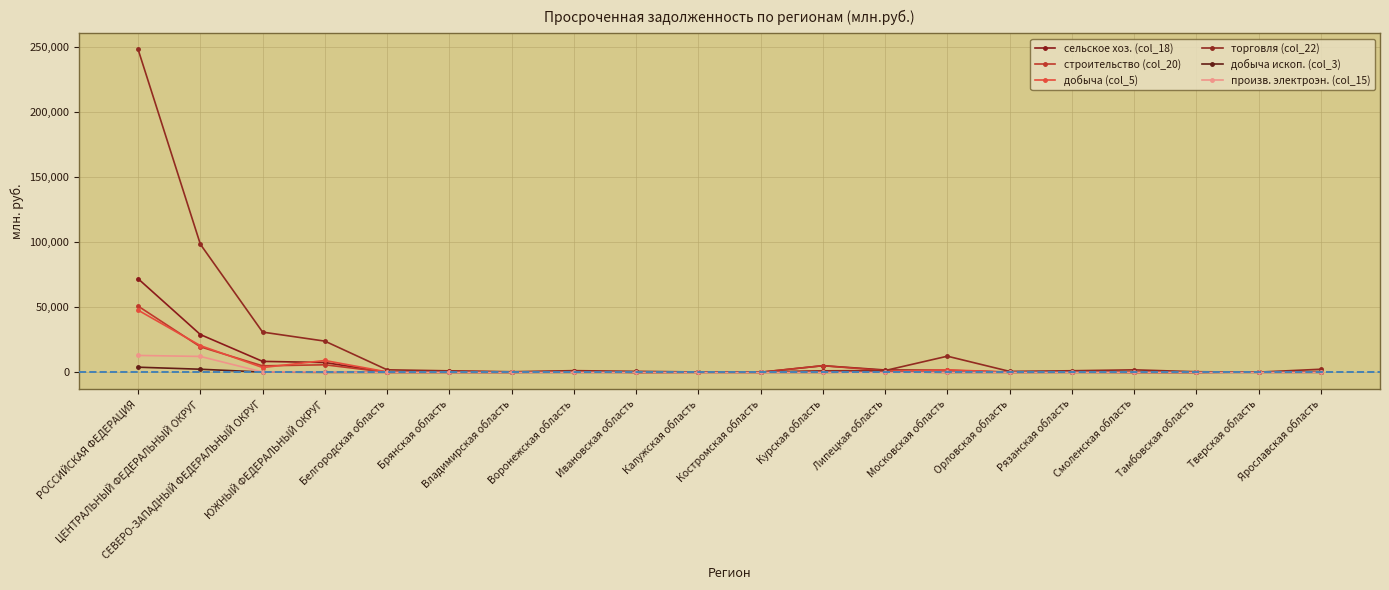

Which series ends up on top after the final intersection of строительство (col_20) and добыча ископ. (col_3)?

строительство (col_20)